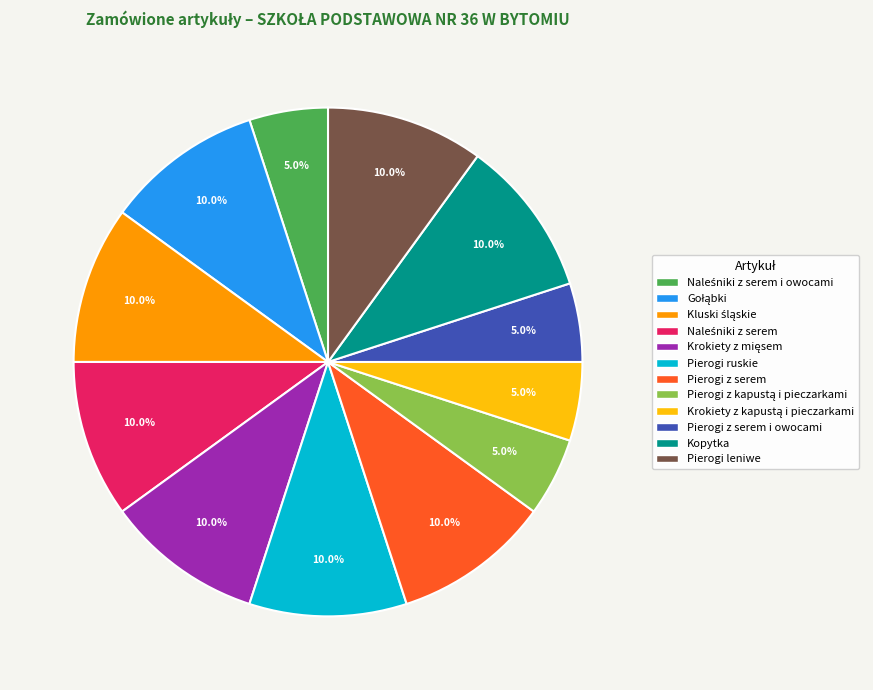

To the nearest percent, what is the difference between the largest and smallest slice percentages?

5%